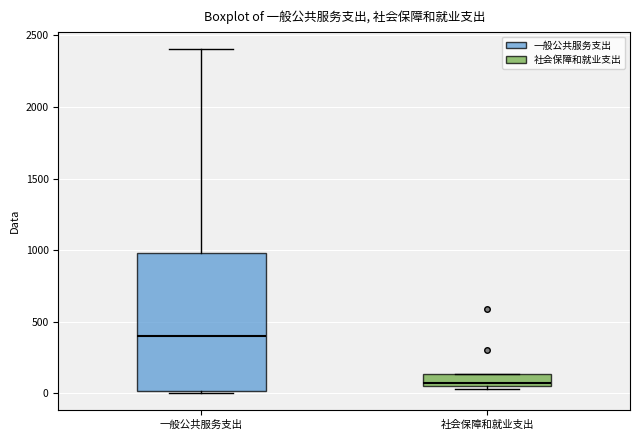

Comparing the boxes themselves (not the whiskers), which one is the tallest?

一般公共服务支出